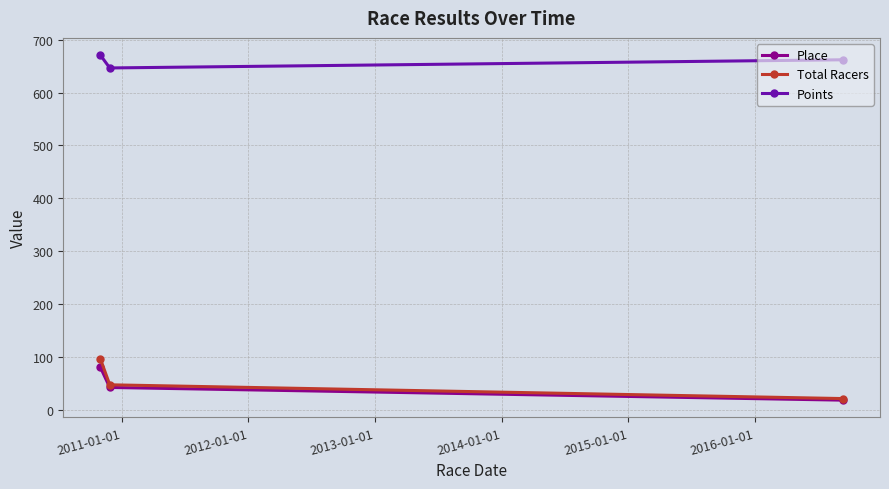

At how many categories does at least one series exceed 130?

3